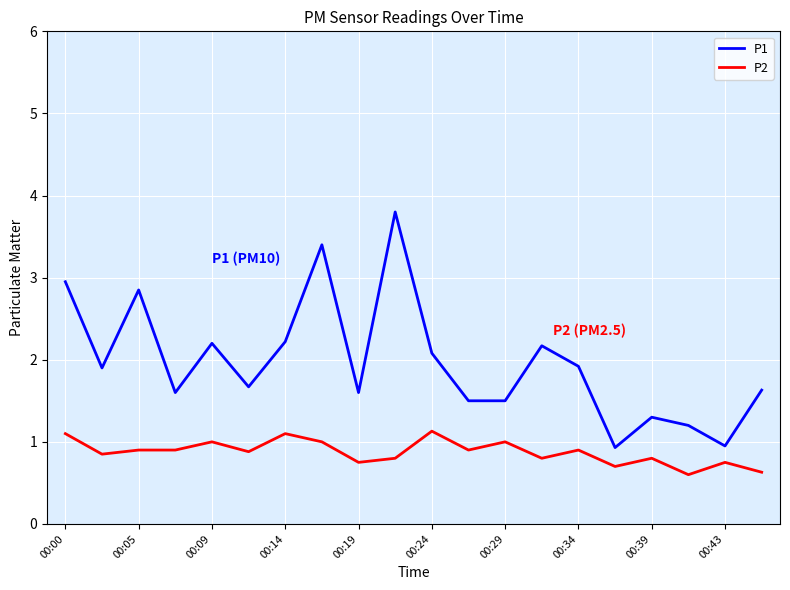

Which series has the largest total across all categories?

P1